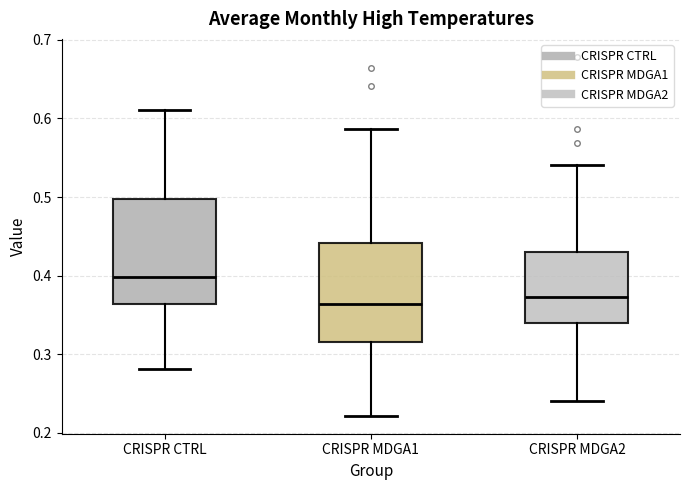

Where is the upper edge of the box for CRISPR MDGA1 on the y-axis? The values are not printed on the chart, so give them approximately, as read against the axis.

0.44